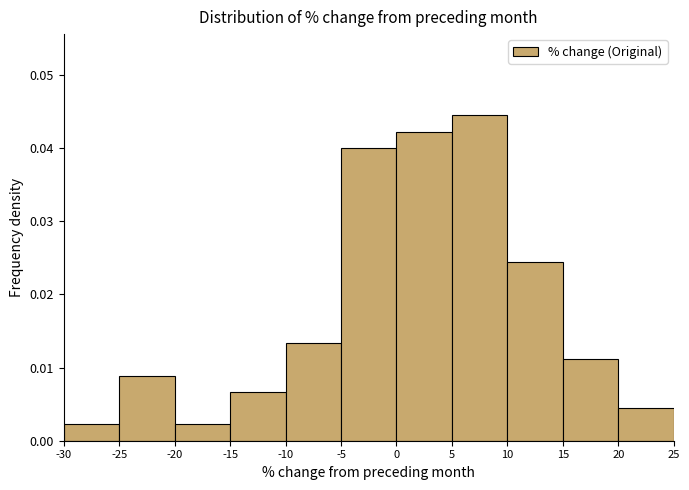

What is the height of the bar covering 15 to 20 on the x-axis? The values are not printed on the chart, so give them approximately, as read against the axis.

0.011